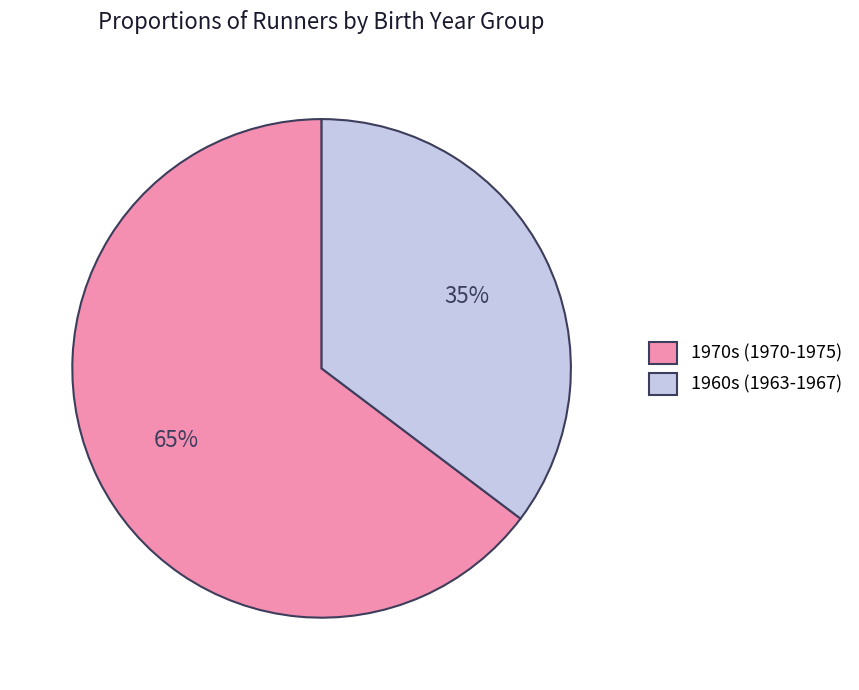

The 1970s (1970-1975) slice represents 65% of the pie. True or false?

True